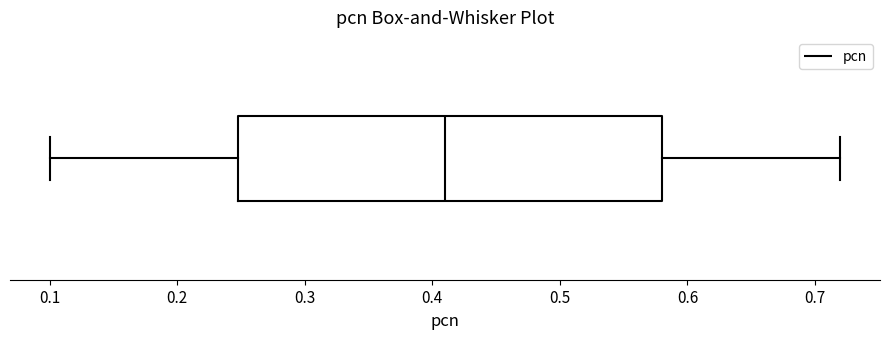

Transcribe this box plot: give where the median line is, the range the box spans, and where the two whiskers end, as read against the x-axis. The values are not printed on the chart, so give them approximately, as read against the axis.

median 0.41, box 0.25 to 0.58, whiskers 0.10 to 0.72